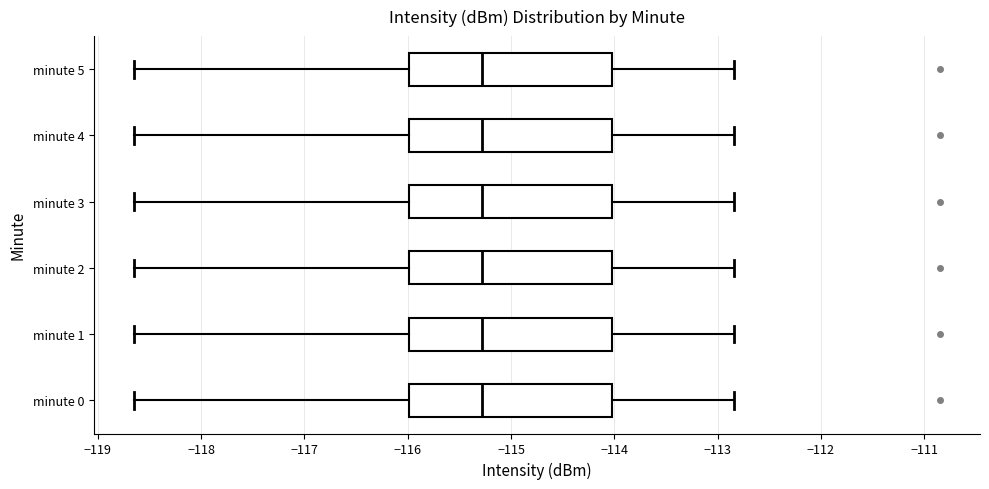

Reading bottom to top, read every box against the x-axis: the position of its median line, the range the box covers, and the ends of its whiskers. The values are not printed on the chart, so give them approximately, as read against the axis.

minute 0: median -115.3, box -116.0 to -114.0, whiskers -118.6 to -112.8
minute 1: median -115.3, box -116.0 to -114.0, whiskers -118.6 to -112.8
minute 2: median -115.3, box -116.0 to -114.0, whiskers -118.6 to -112.8
minute 3: median -115.3, box -116.0 to -114.0, whiskers -118.6 to -112.8
minute 4: median -115.3, box -116.0 to -114.0, whiskers -118.6 to -112.8
minute 5: median -115.3, box -116.0 to -114.0, whiskers -118.6 to -112.8